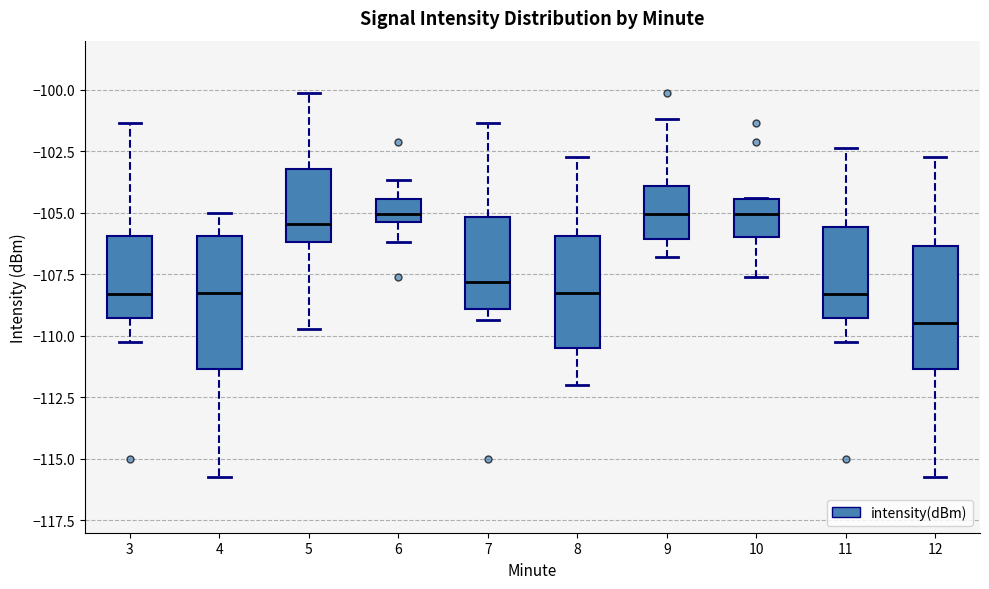

Reading left to right, read every box against the y-axis: the position of its median line, the range the box covers, and the ends of its whiskers. The values are not printed on the chart, so give them approximately, as read against the axis.

3: median -108.5, box -109.5 to -106.0, whiskers -110.0 to -101.5
4: median -108.5, box -111.5 to -106.0, whiskers -115.5 to -105.0
5: median -105.5, box -106.0 to -103.0, whiskers -109.5 to -100.0
6: median -105.0, box -105.5 to -104.5, whiskers -106.0 to -103.5
7: median -108.0, box -109.0 to -105.0, whiskers -109.5 to -101.5
8: median -108.5, box -110.5 to -106.0, whiskers -112.0 to -102.5
9: median -105.0, box -106.0 to -104.0, whiskers -107.0 to -101.0
10: median -105.0, box -106.0 to -104.5, whiskers -107.5 to -104.5
11: median -108.5, box -109.5 to -105.5, whiskers -110.0 to -102.5
12: median -109.5, box -111.5 to -106.5, whiskers -115.5 to -102.5